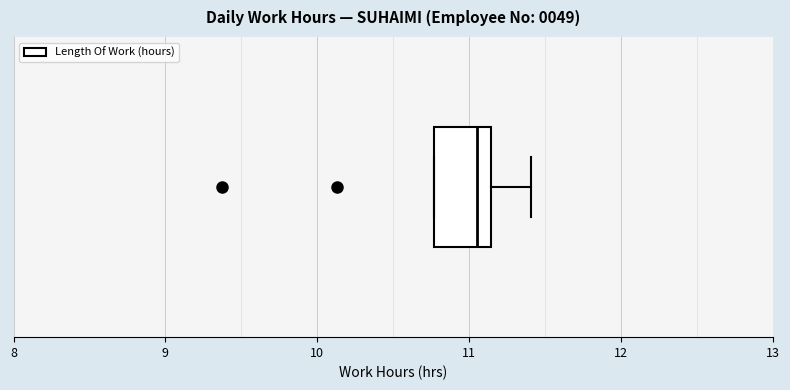

Transcribe this box plot: give where the median line is, the range the box spans, and where the two whiskers end, as read against the x-axis. The values are not printed on the chart, so give them approximately, as read against the axis.

median 11.1 (just left of the box's right edge), box 10.8 to 11.1, whiskers 10.8 to 11.4